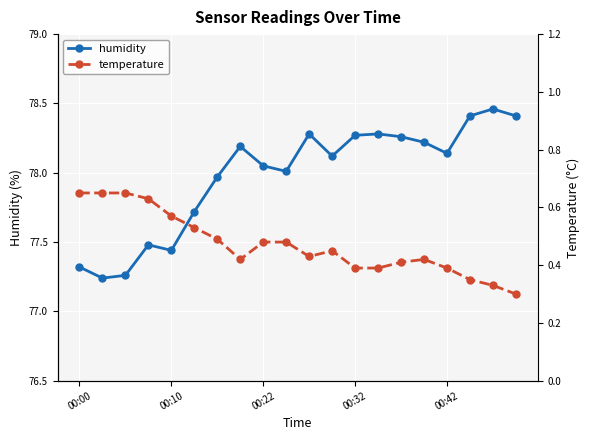

True or false: humidity has more than 2 points higher than both neighbors.

True